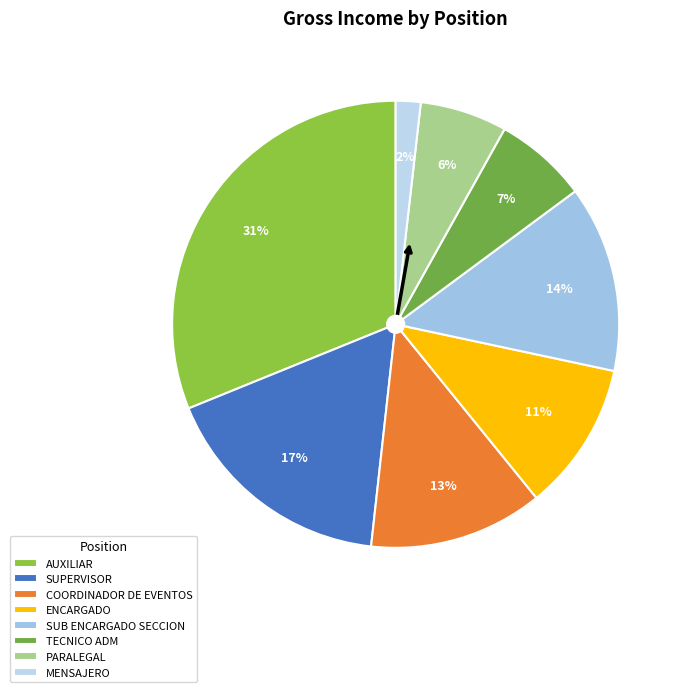

Does any single category account for the majority?

No